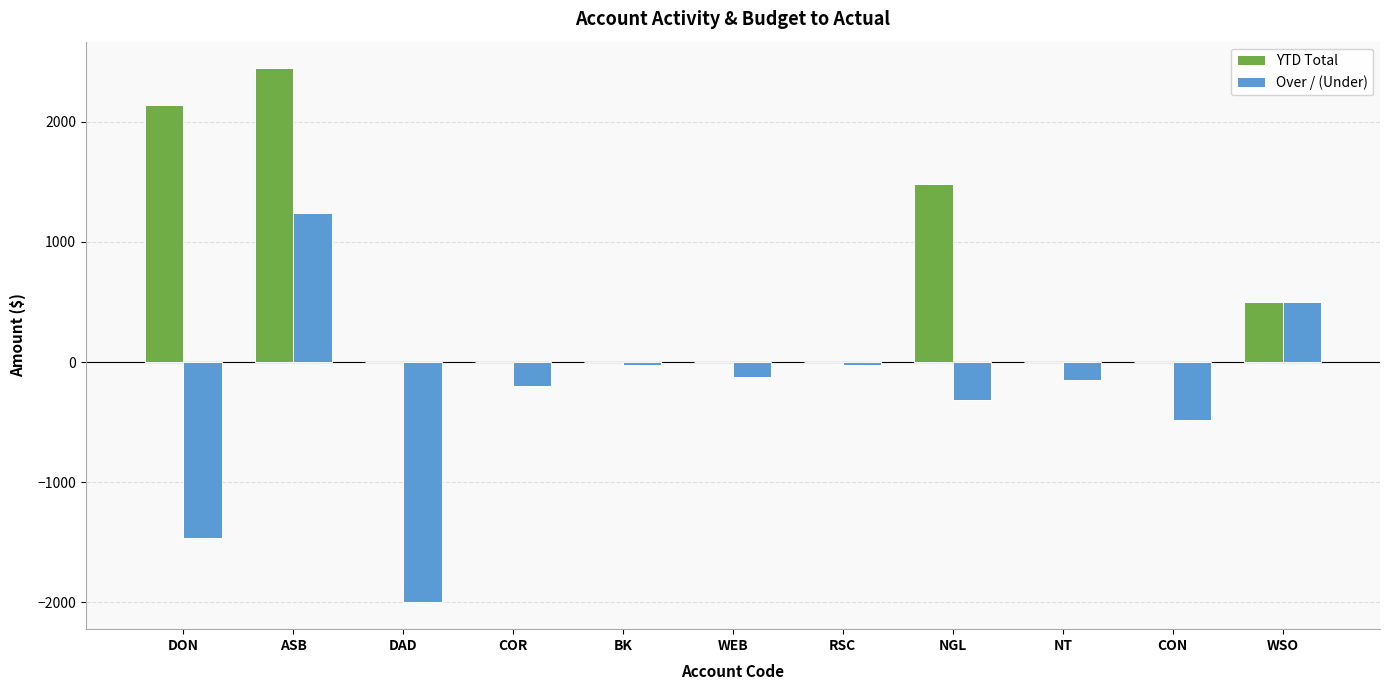

What value does the Over / (Under) series have at WSO?

500.0